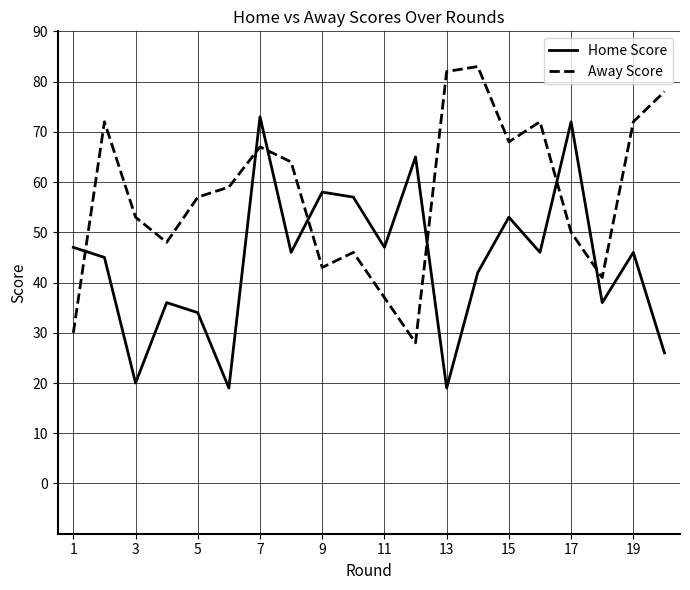

Rank the series by their maximum value, from lowest to highest.

Home Score, Away Score